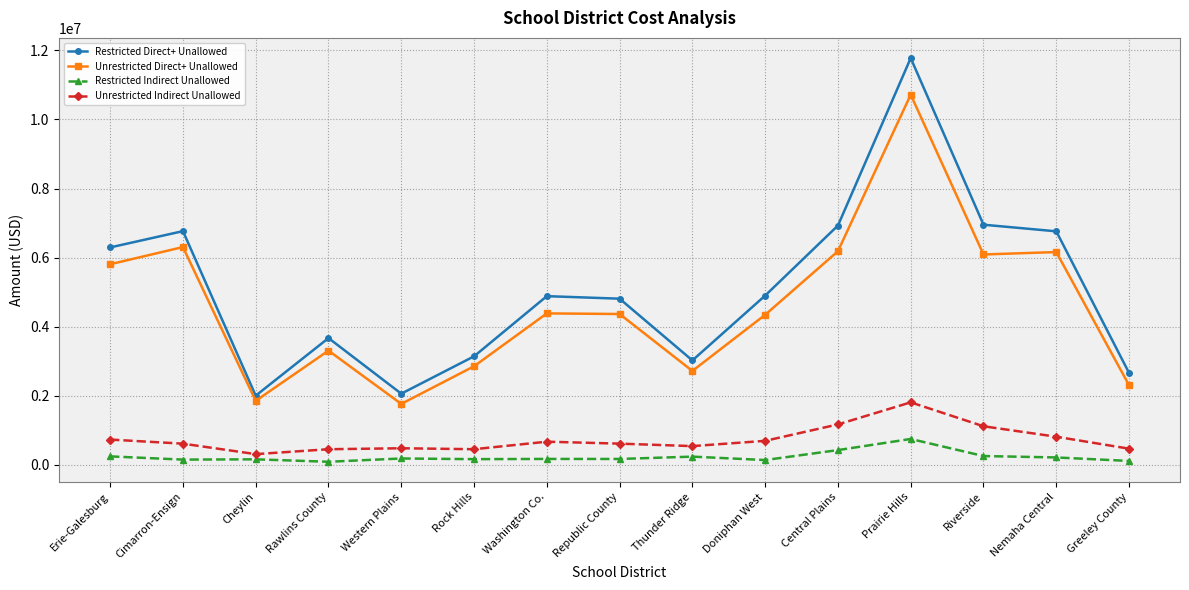

What is the difference between the maximum and minimum values in the Restricted Direct+ Unallowed series?

9771978